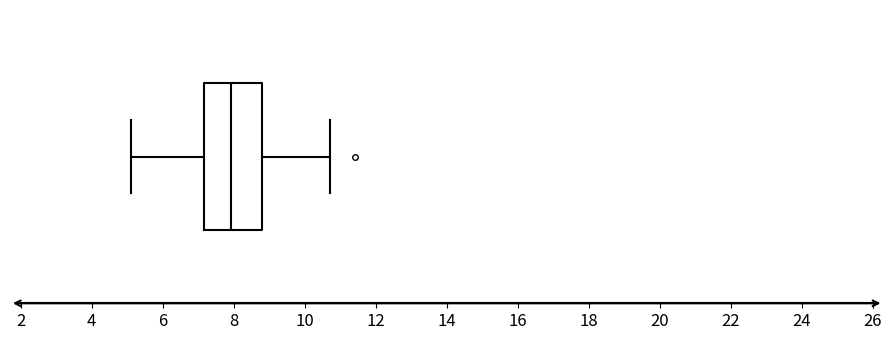

Read this box plot against the x-axis: the position of the median line, the range covered by the box, and the ends of both whiskers. The values are not printed on the chart, so give them approximately, as read against the axis.

median 8.0, box 7.2 to 8.8, whiskers 5.2 to 10.8